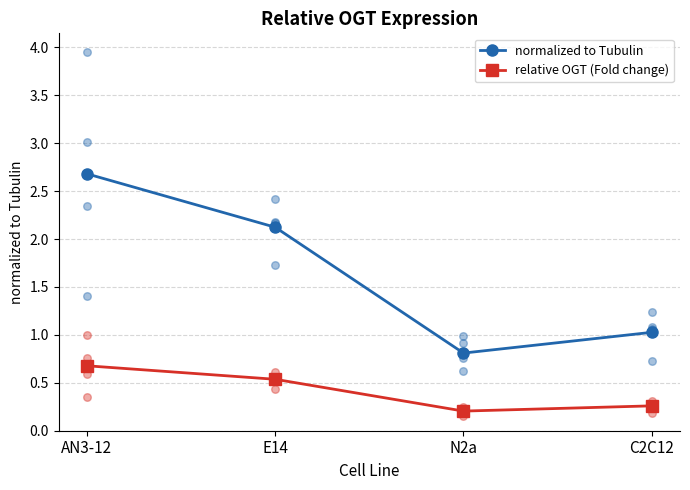

Which series has the largest total across all categories?

normalized to Tubulin